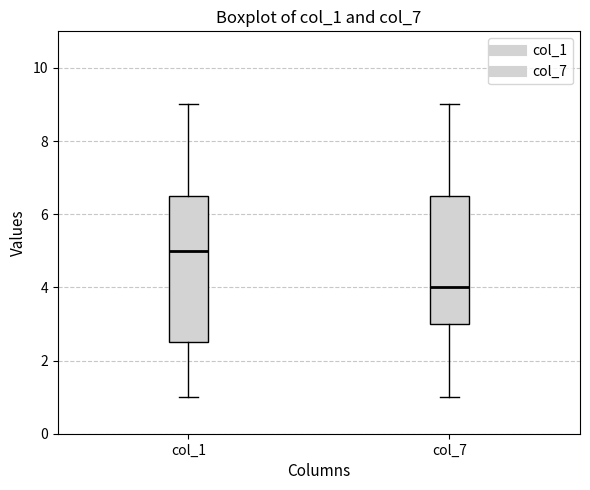

Which box's median line is the highest?

col_1